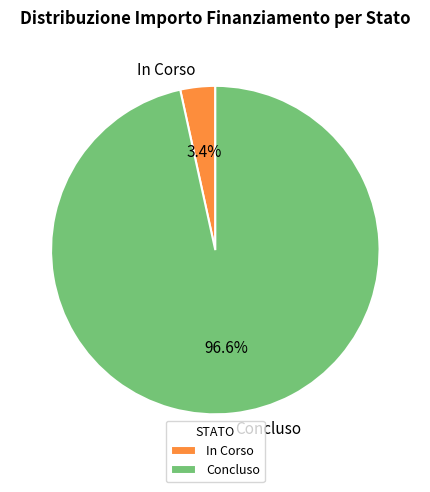

Is Concluso the majority of the pie?

Yes